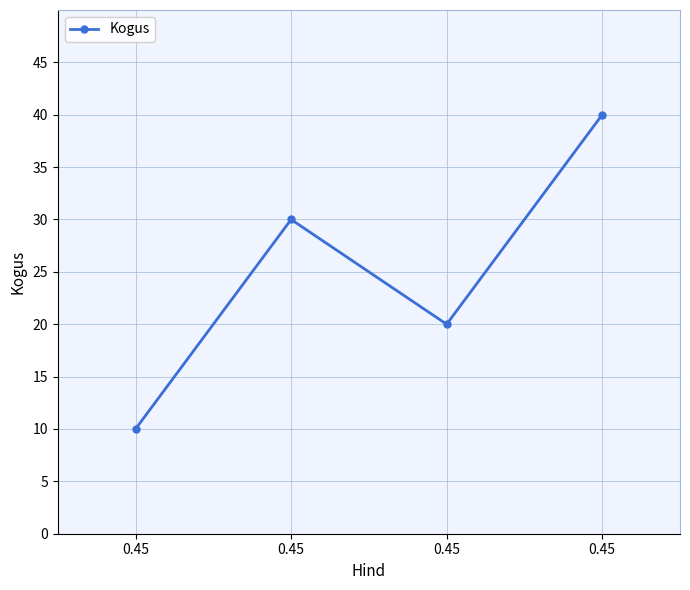

List the labels in order of value, largest first.

0.45, 0.45, 0.45, 0.45